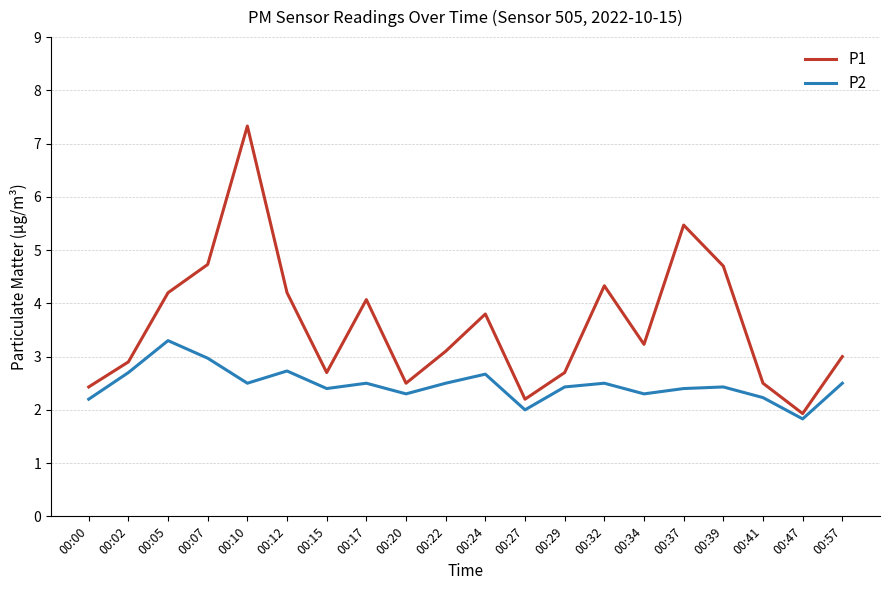

What value does the P2 series have at 00:34?

2.3